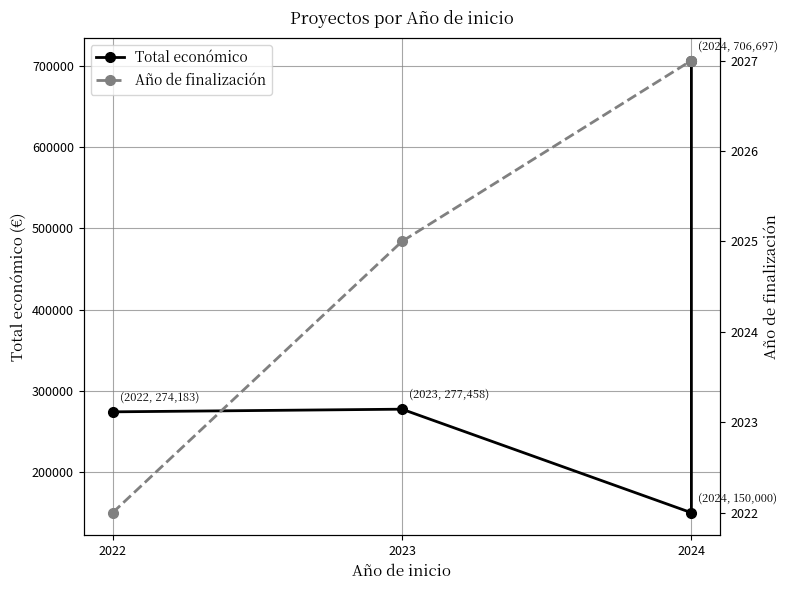

Read the Año de finalización value at 2023.

2025